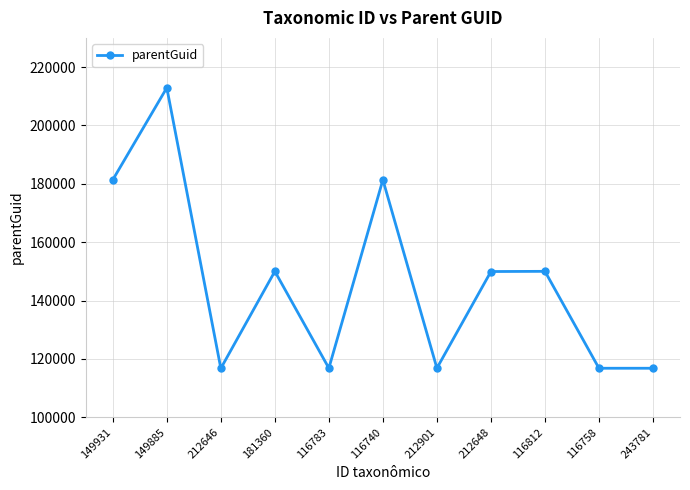

Is it true that the value at 243781 is 116783?

True